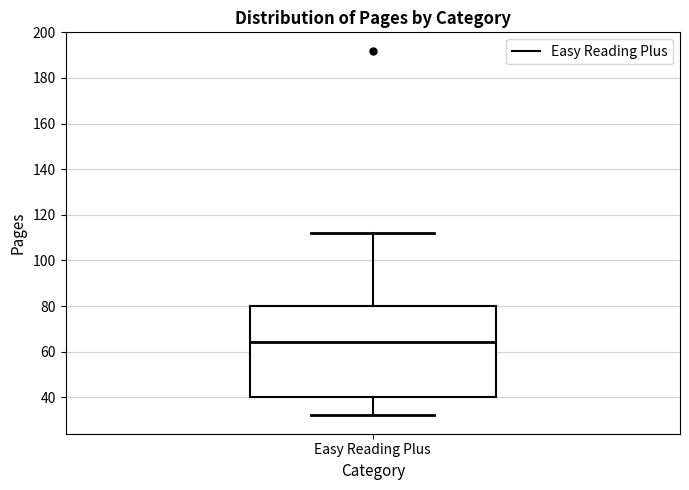

Transcribe this box plot: give where the median line is, the range the box spans, and where the two whiskers end, as read against the y-axis. The values are not printed on the chart, so give them approximately, as read against the axis.

median 64, box 40 to 80, whiskers 32 to 112